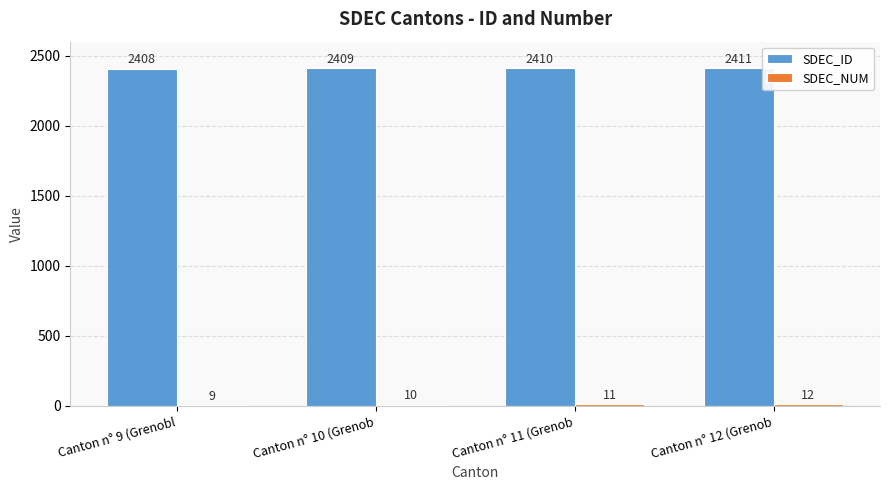

What is the difference between the highest and lowest values at Canton n° 10 (Grenob?

2399